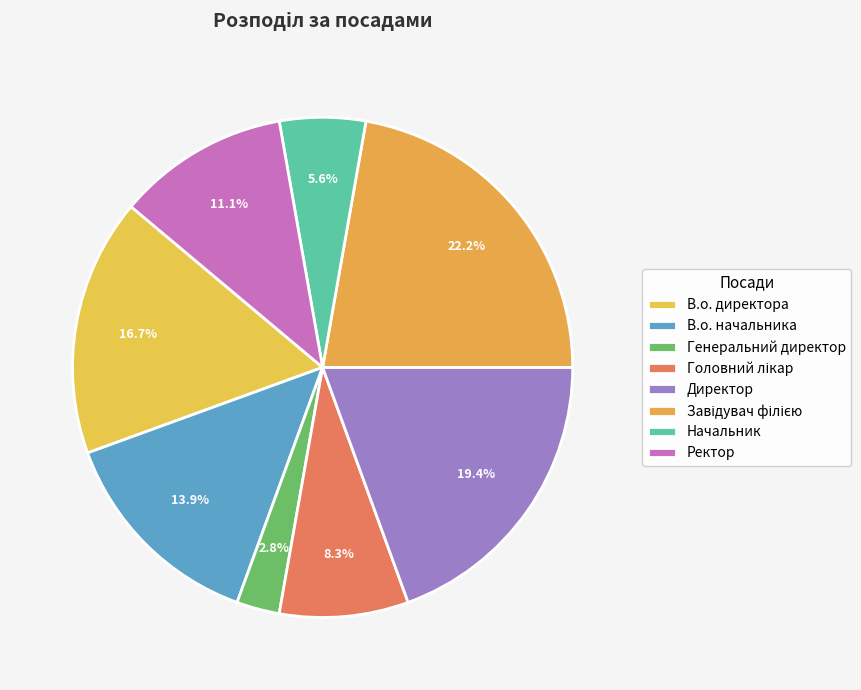

To the nearest percent, what percentage of the pie is Завідувач філією?

22%